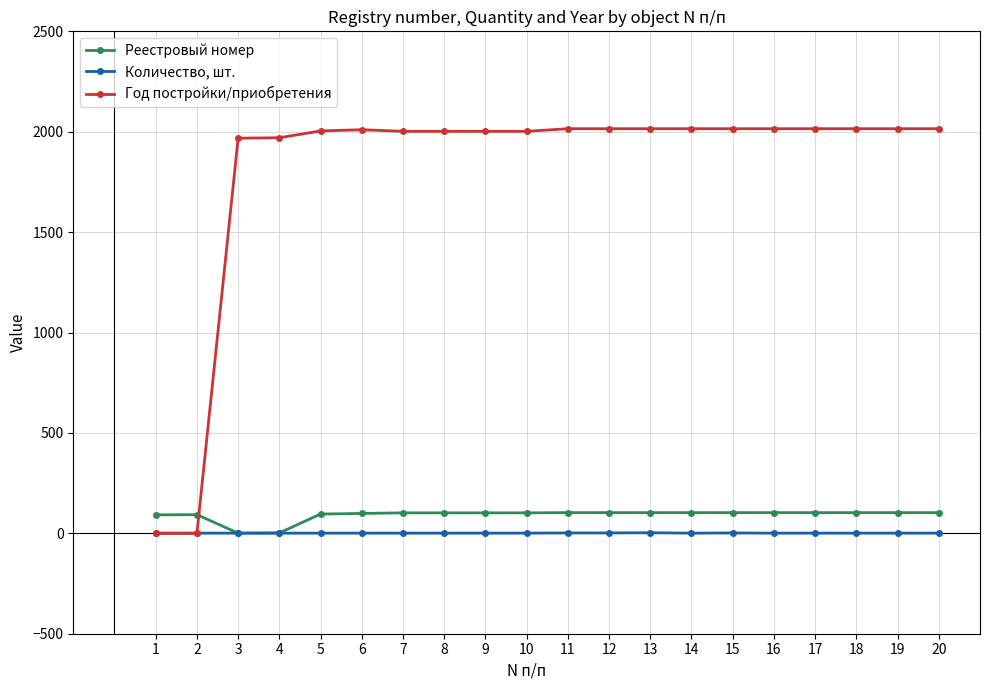

What is the total value across all series at 14?

2119